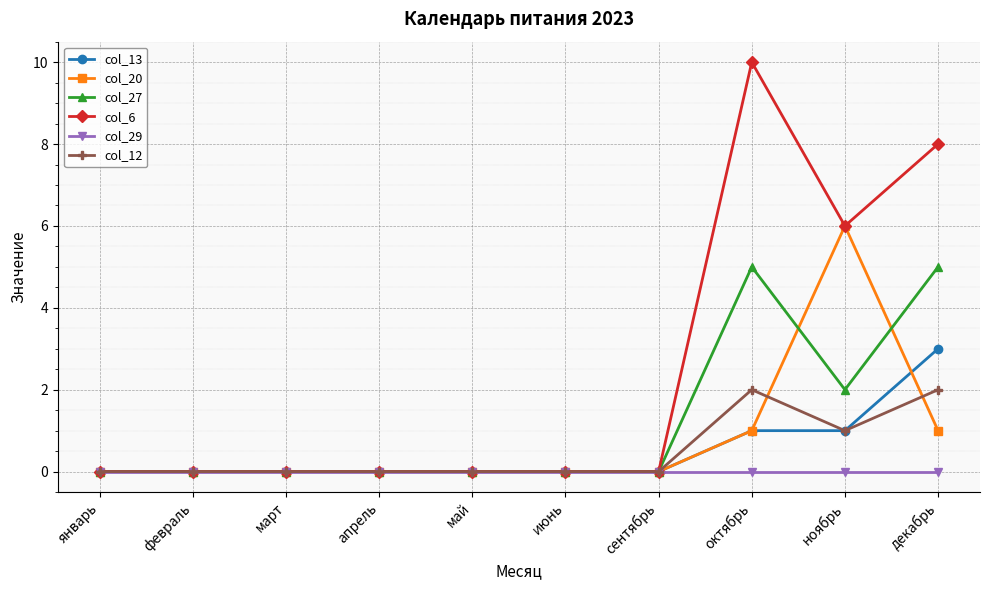

Reading left to right, what are all the values shown in this chart?

col_13: 0	0	0	0	0	0	0	1	1	3
col_20: 0	0	0	0	0	0	0	1	6	1
col_27: 0	0	0	0	0	0	0	5	2	5
col_6: 0	0	0	0	0	0	0	10	6	8
col_29: 0	0	0	0	0	0	0	0	0	0
col_12: 0	0	0	0	0	0	0	2	1	2